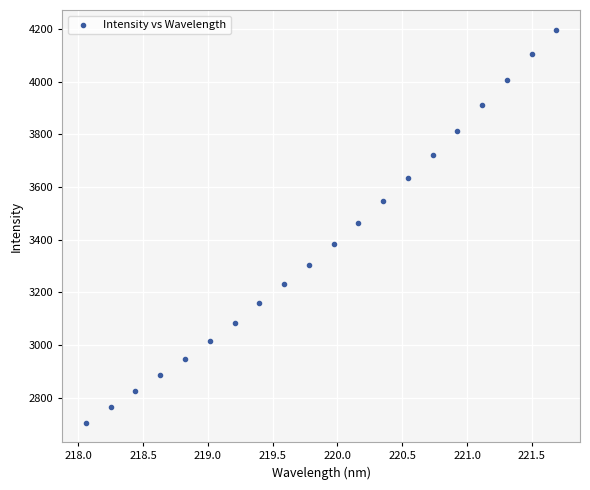

What is the range of Y values (max minus min)?

1491.4